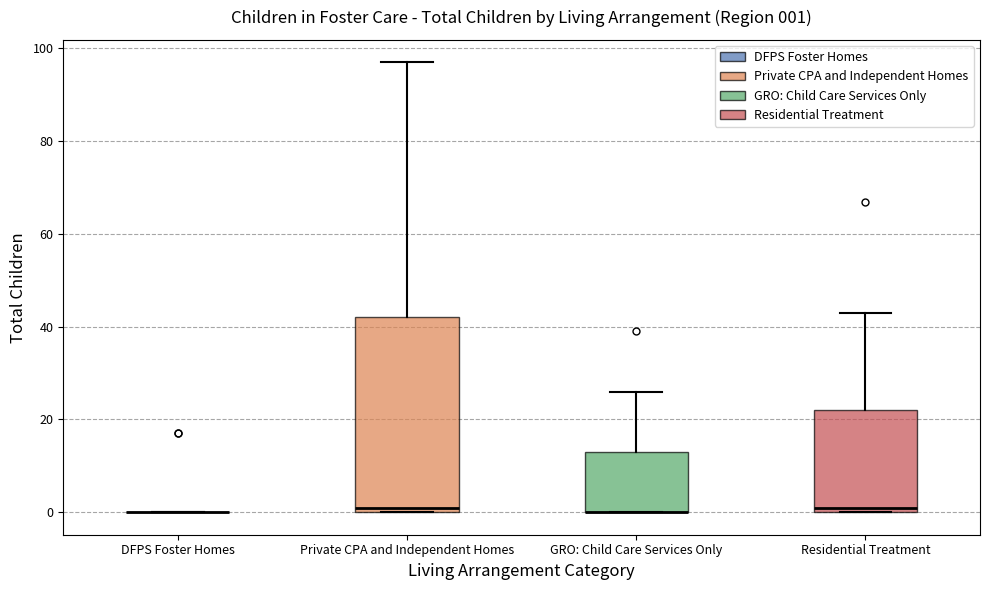

Comparing the boxes themselves (not the whiskers), which one is the tallest?

Private CPA and Independent Homes